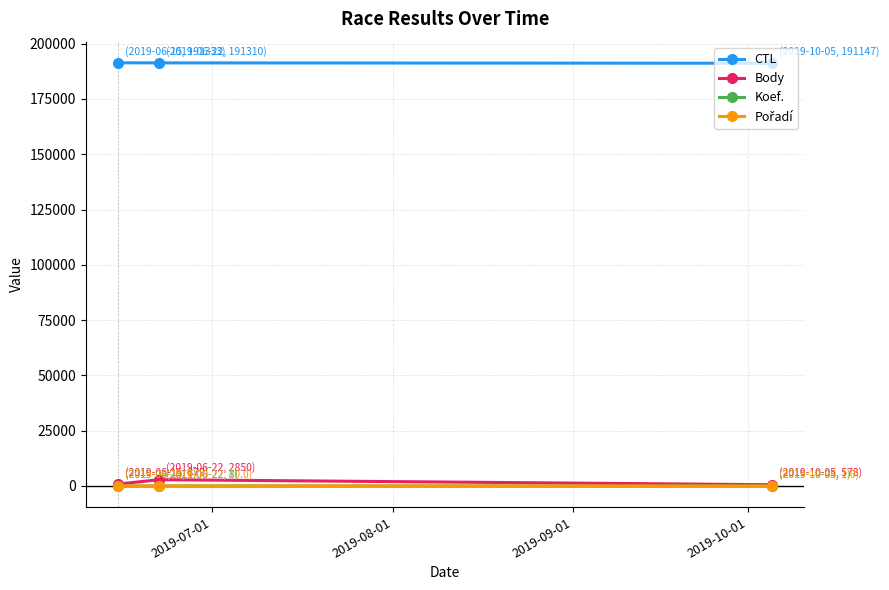

Which series has the largest total across all categories?

CTL